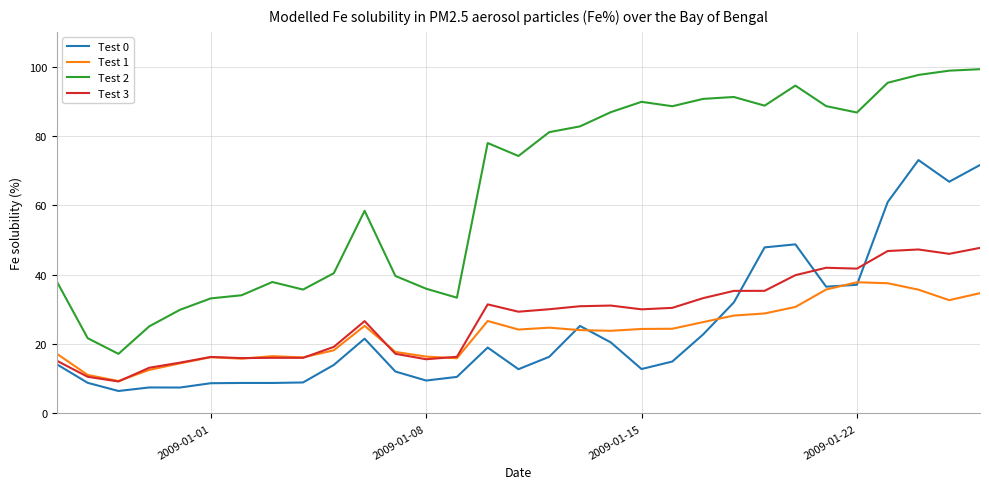

List the series in order of their peak value, highest first.

Test 2, Test 0, Test 3, Test 1